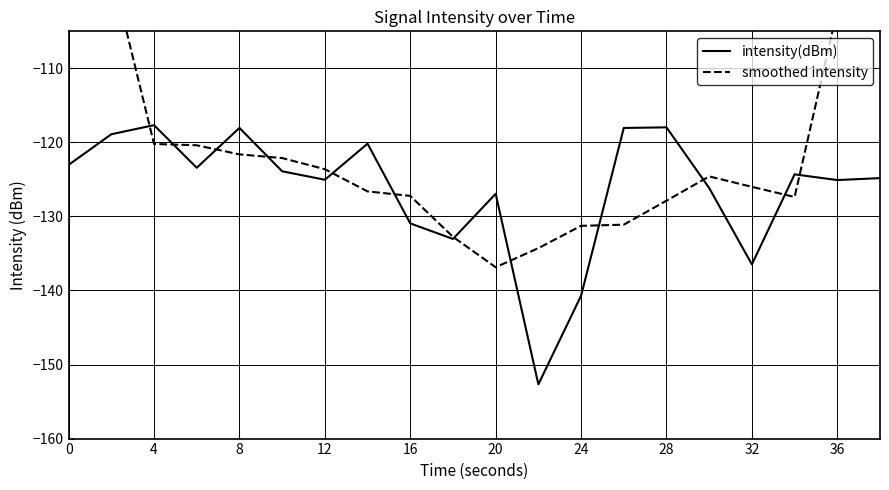

How many lines are shown in the chart?

2